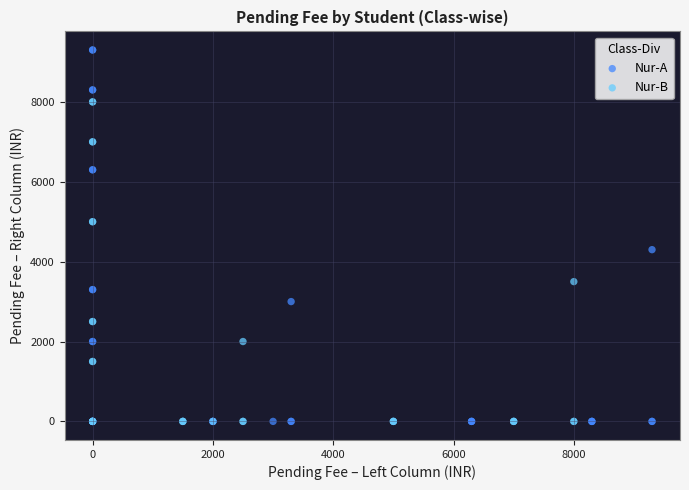

Which series has the largest Y range (max minus min)?

Nur-A